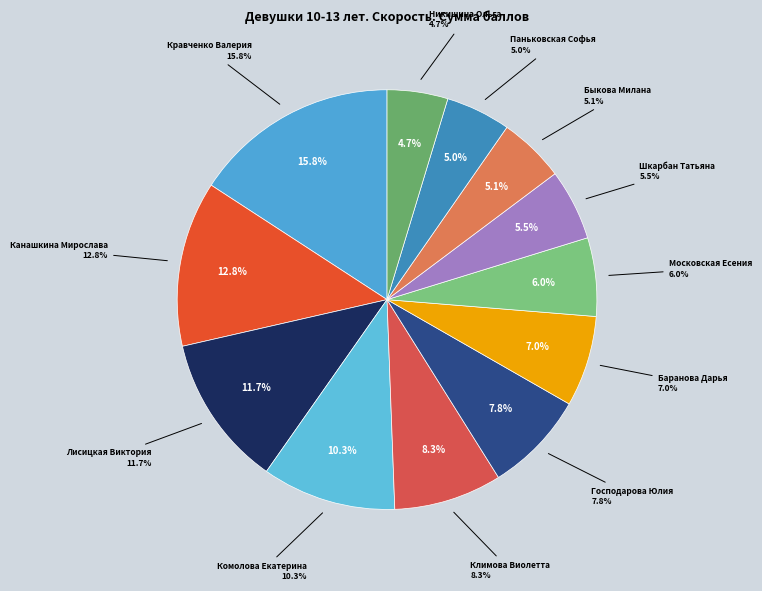

To the nearest percent, what is the average slice percentage?

8%